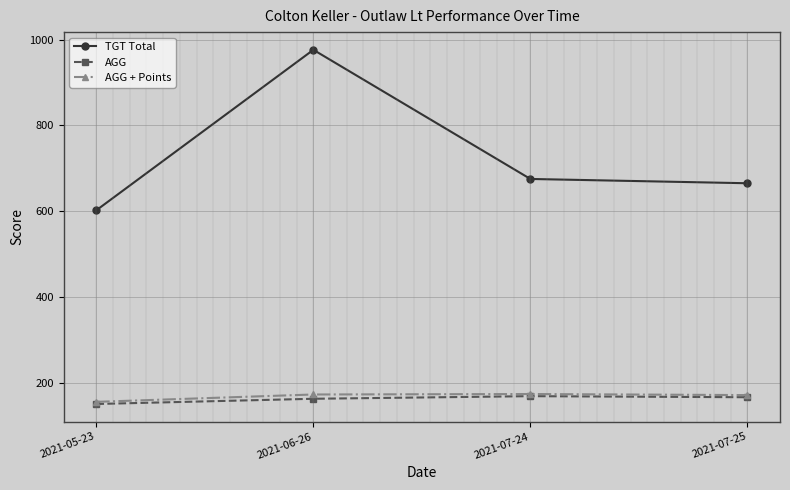

What is the difference between the highest and lowest values at 2021-06-26?

813.3